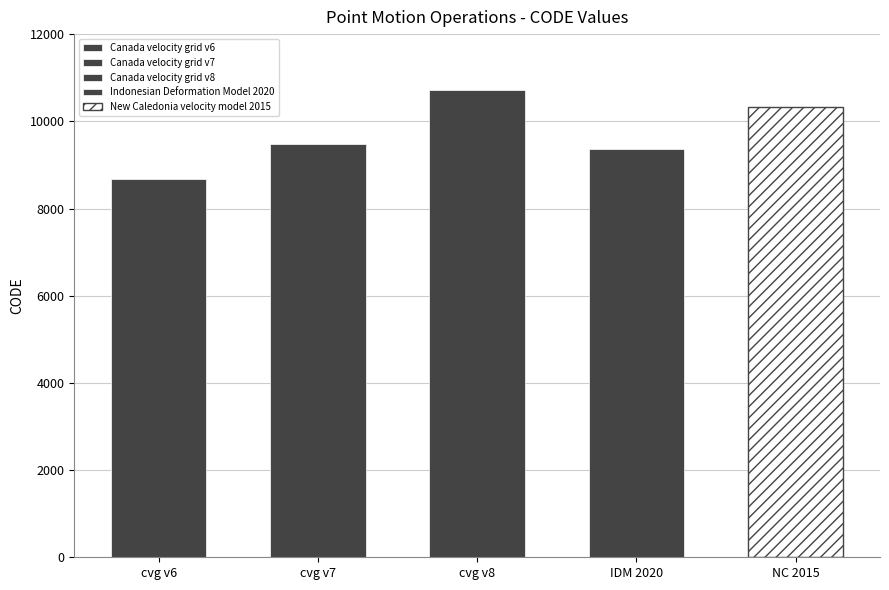

Reading right to left, transcribe all the data shown in this chart.

New Caledonia velocity model 2015=10323	Indonesian Deformation Model 2020=9375	Canada velocity grid v8=10707	Canada velocity grid v7=9483	Canada velocity grid v6=8676